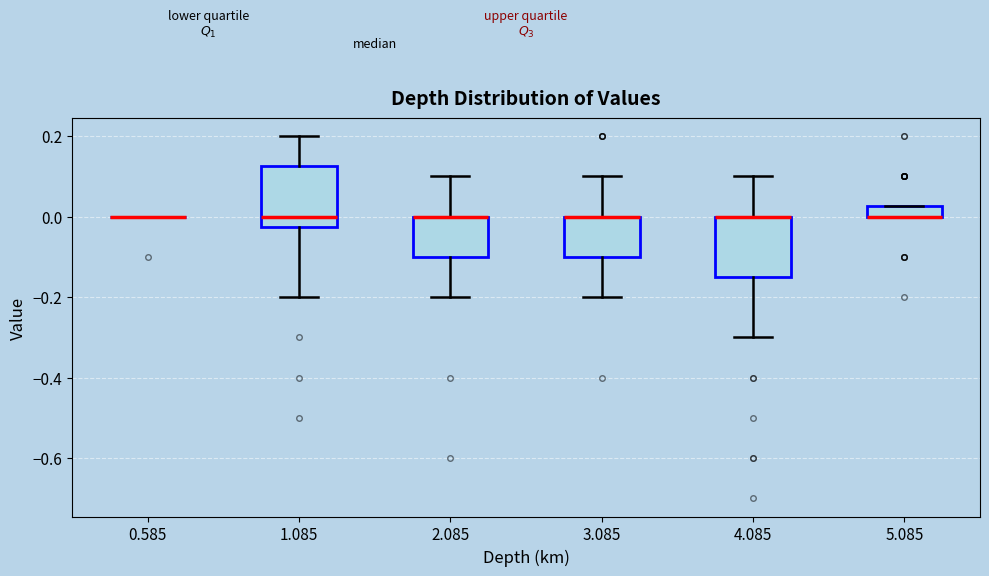

Where does the upper whisker of the box at x = 4.085 end on the y-axis? The values are not printed on the chart, so give them approximately, as read against the axis.

0.10